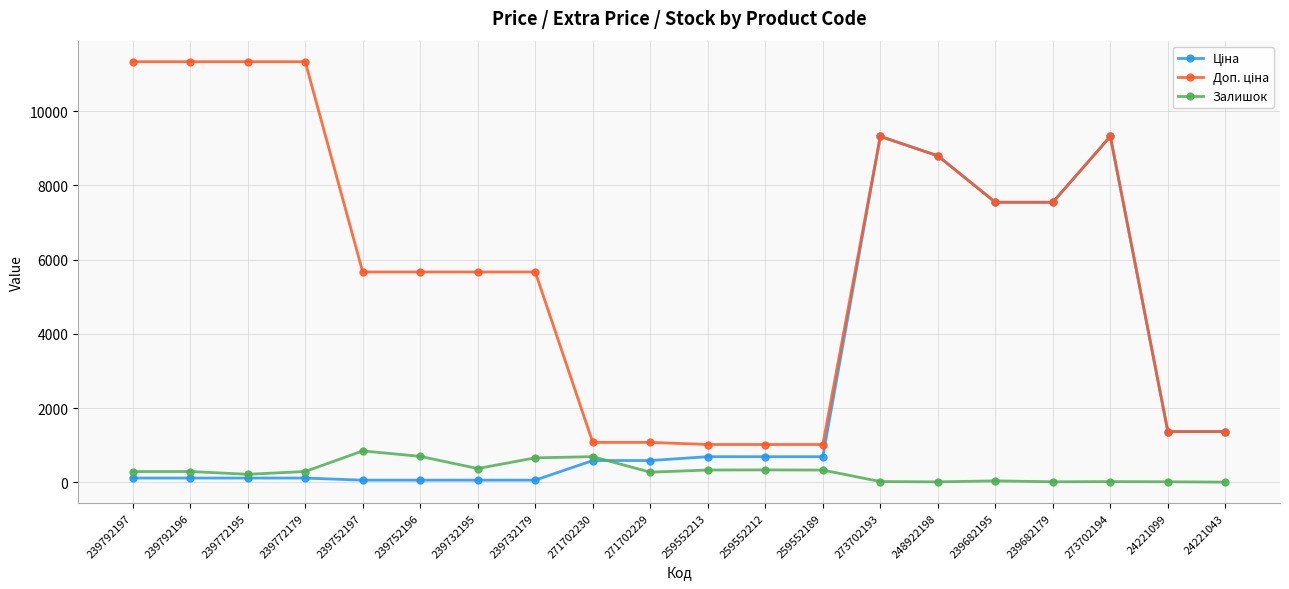

What is the difference between the highest and lowest values at 271702230?

488.5